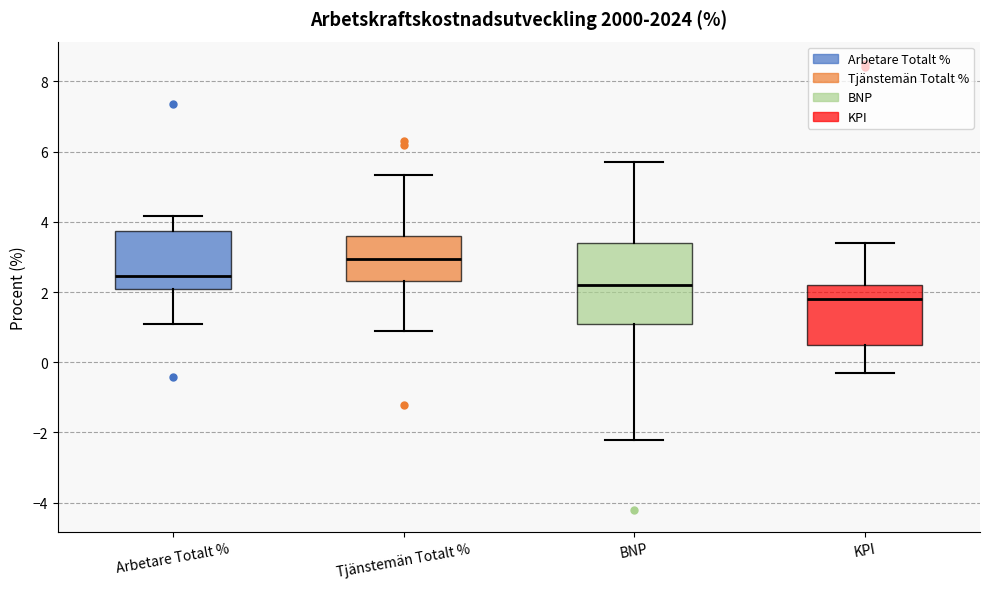

Which box's median line is the highest?

Tjänstemän Totalt %